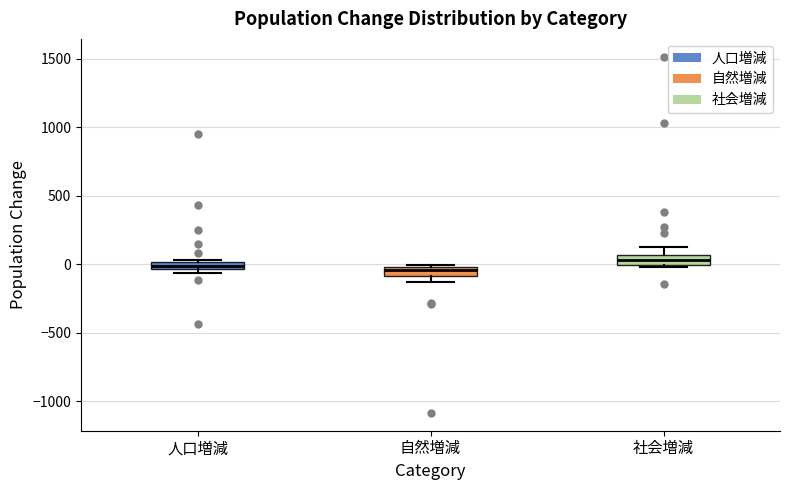

Where is the upper edge of the box for 自然増減 on the y-axis? The values are not printed on the chart, so give them approximately, as read against the axis.

0